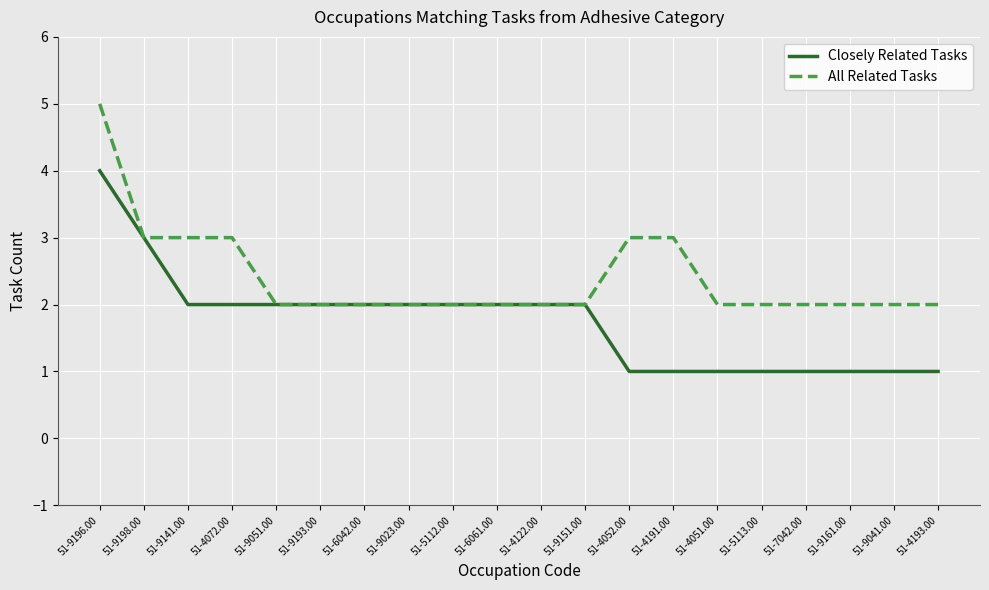

How many Closely Related Tasks values are between 1 and 2?

18